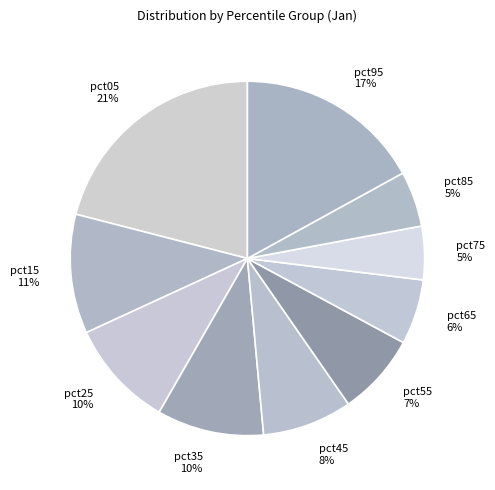

Does pct75 represent more than half of the total?

No